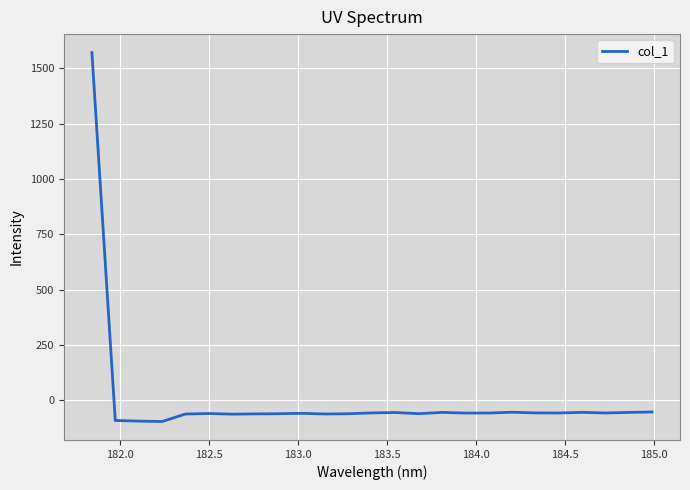

How many lines are shown in the chart?

1